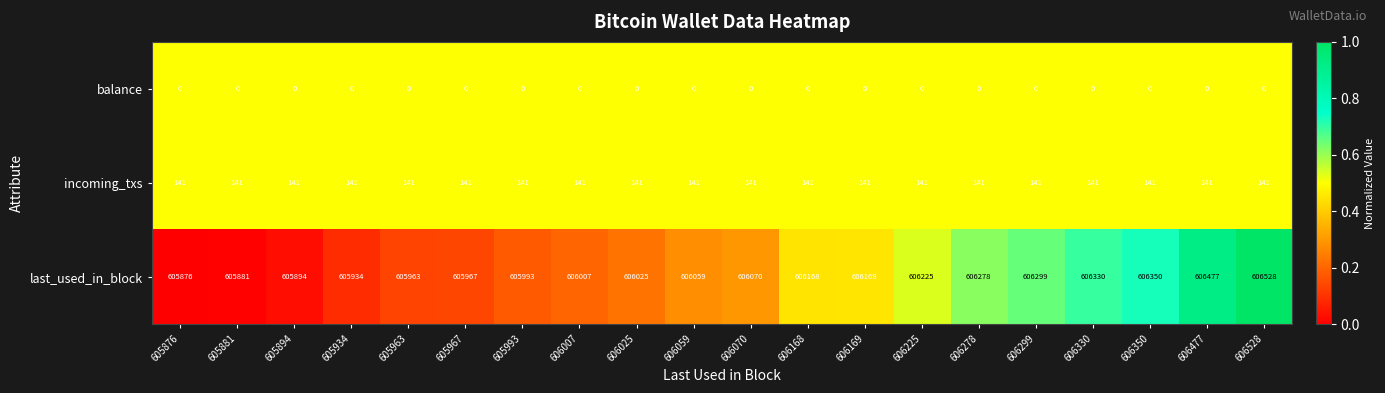

What is the sum of all incoming_txs values?

2820